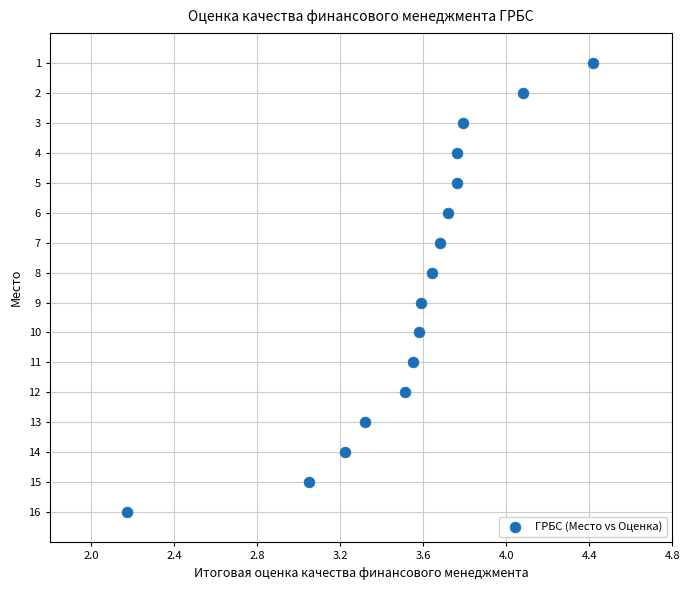

What is the range of Y values (max minus min)?

15